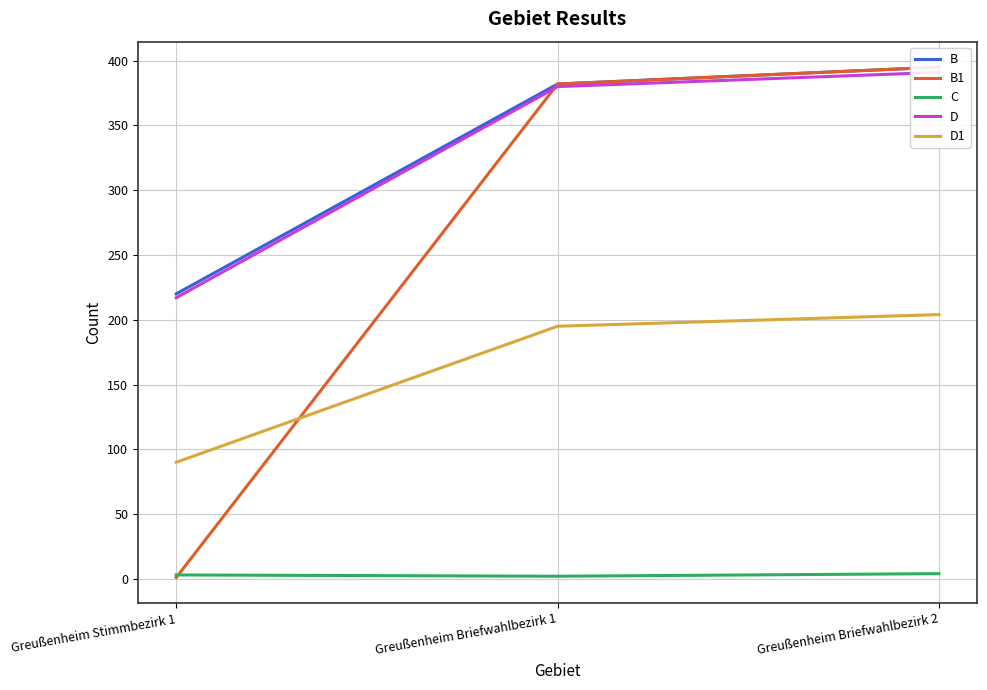

How many data points in D are above 380?

1